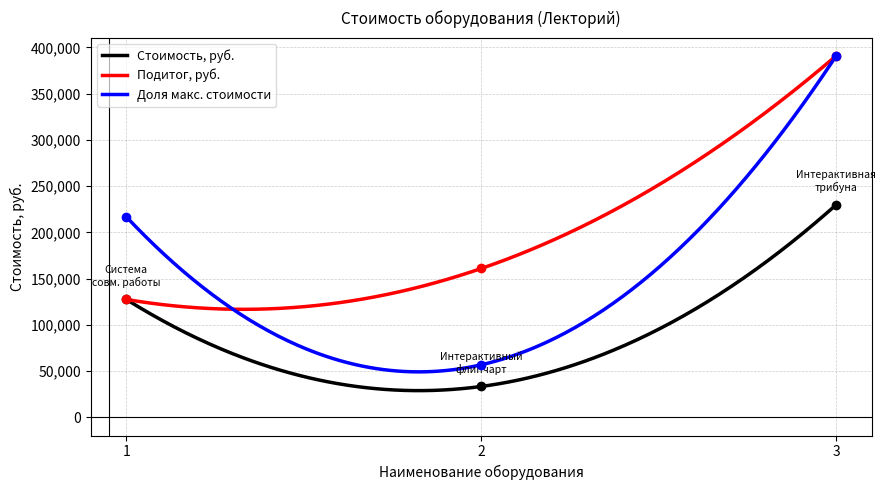

What is the difference between the maximum and minimum values?

196508.0